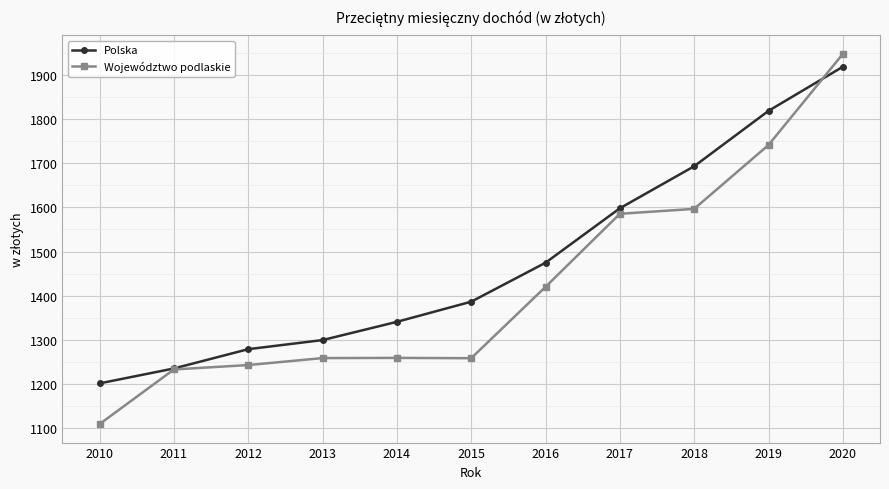

Between 2012 and 2016, which series saw the biggest shift?

Polska